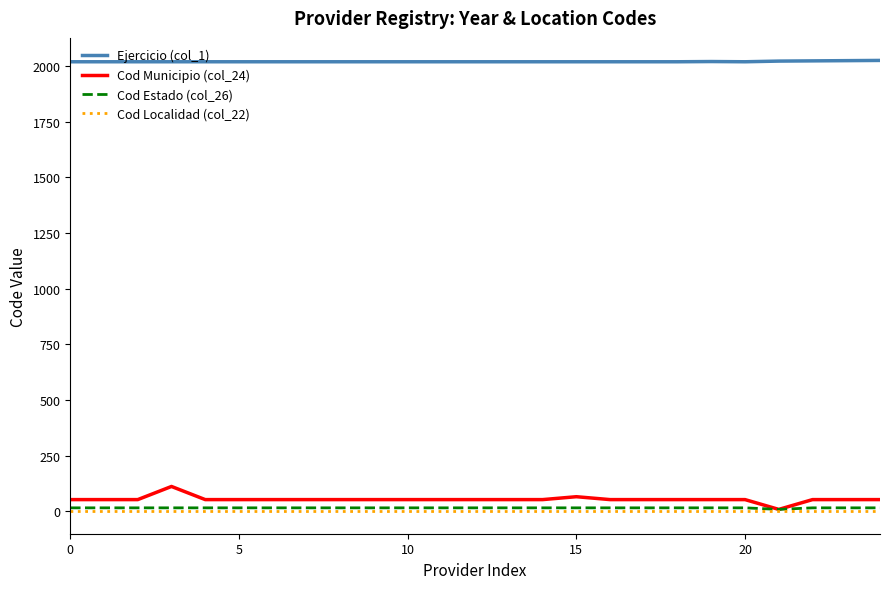

What is the maximum value shown in the chart?

2025